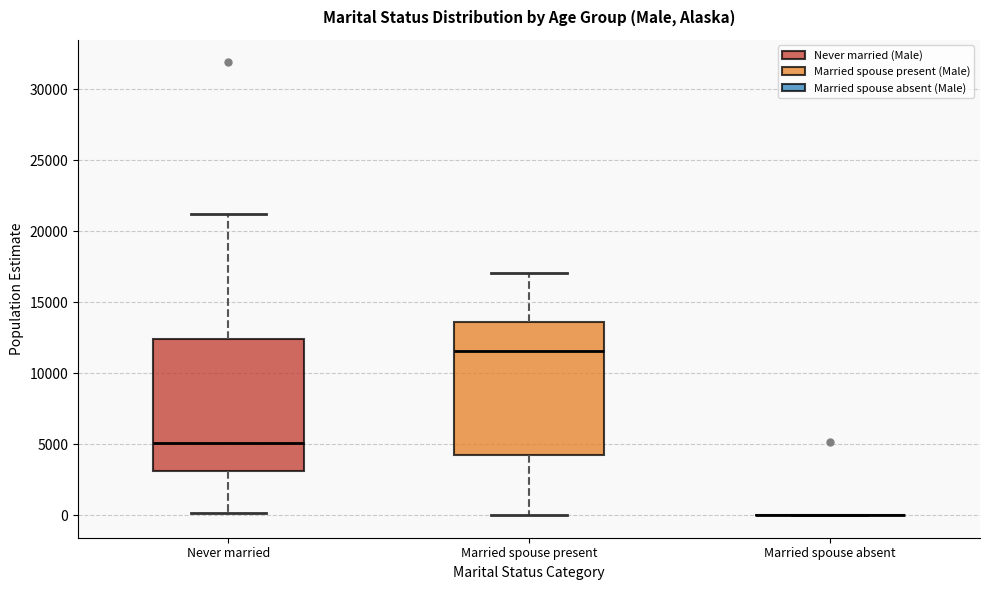

Where is the upper edge of the box for Never married on the y-axis? The values are not printed on the chart, so give them approximately, as read against the axis.

12500